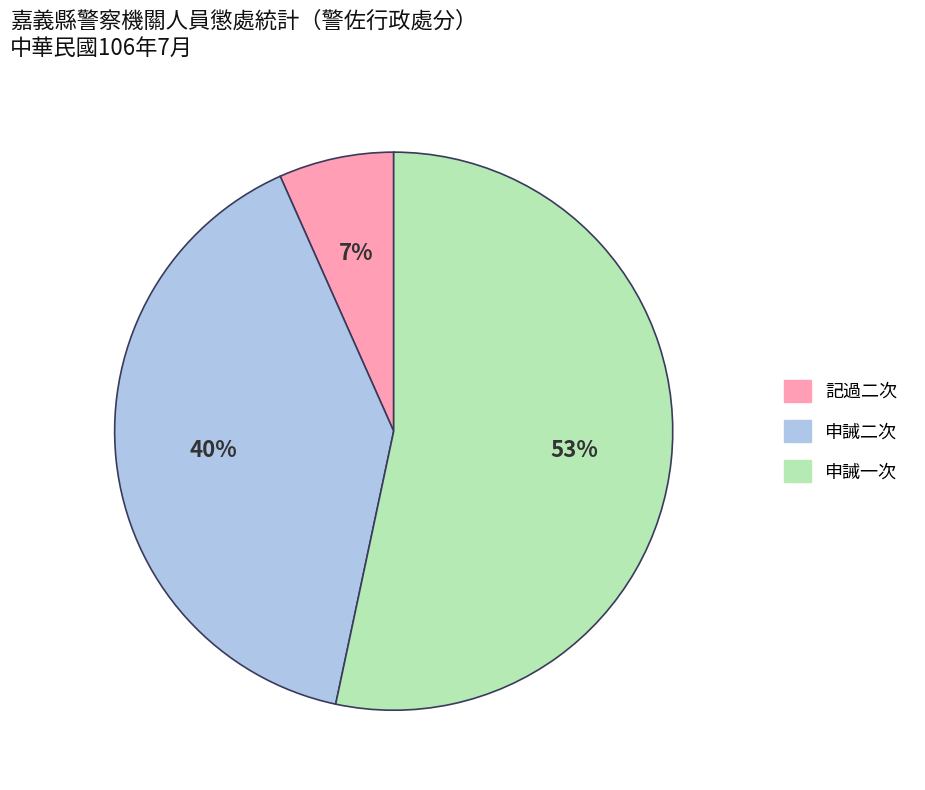

Is the sum of 申誡一次 and 申誡二次 greater than half?

Yes